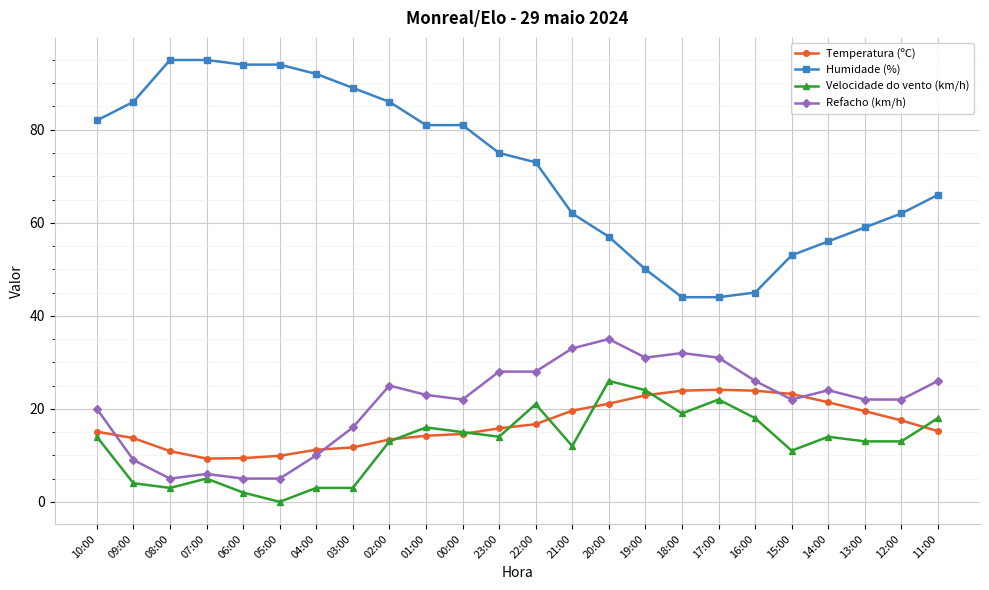

List the series in order of their peak value, lowest first.

Temperatura (ºC), Velocidade do vento (km/h), Refacho (km/h), Humidade (%)